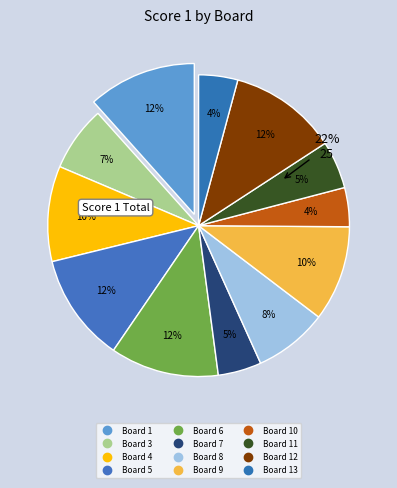

Is it true that Board 4 is 10% of the pie?

True